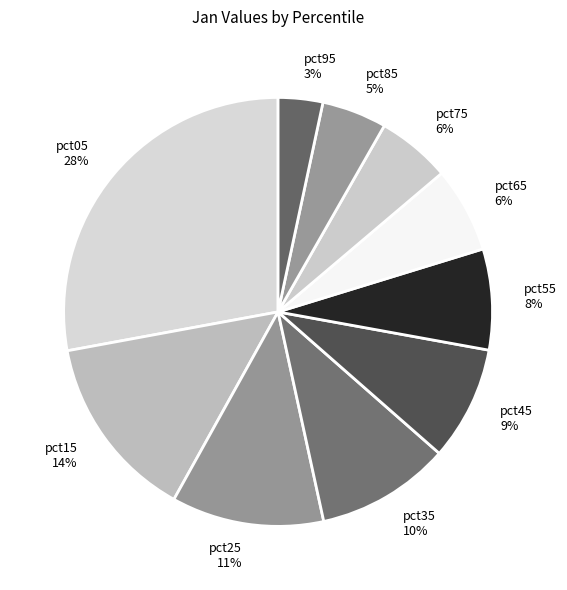

To the nearest percent, what is the difference between the largest and smallest slice percentages?

25%